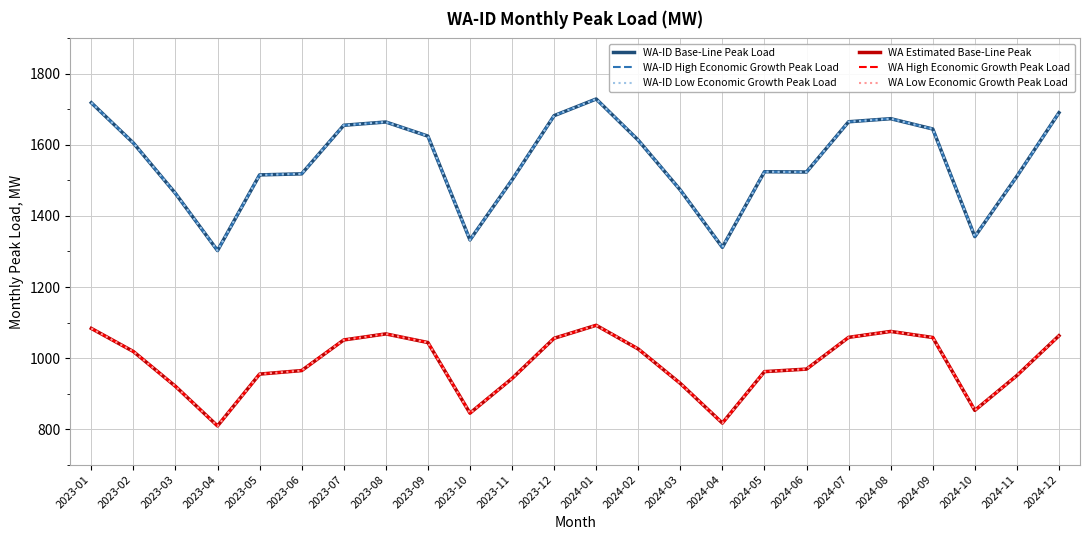

What is the sum of all WA High Economic Growth Peak Load values?

23606.1